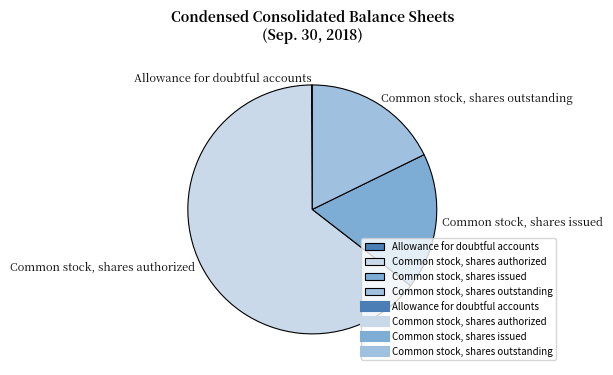

Which has a higher value, Common stock, shares outstanding or Common stock, shares authorized?

Common stock, shares authorized